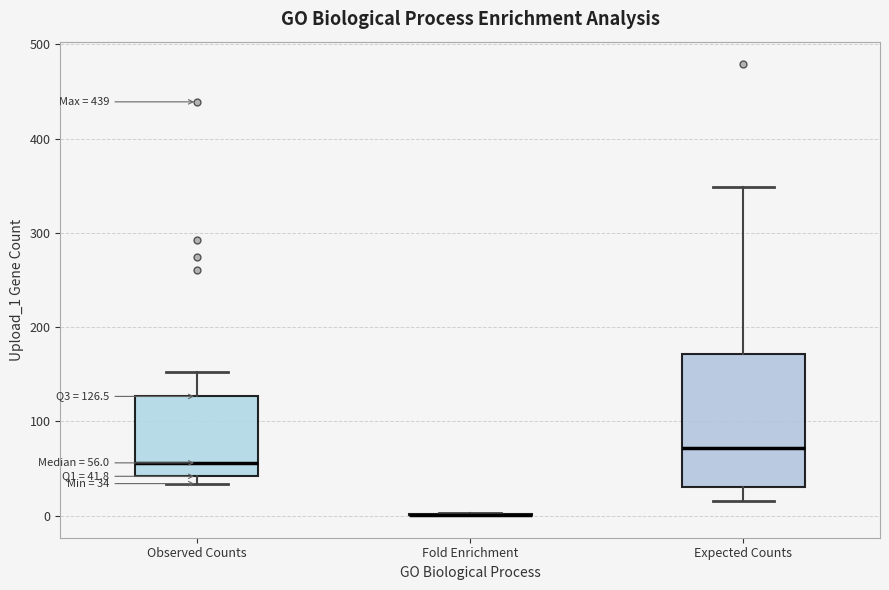

Which box is the tallest, from its lower edge to its upper edge?

Expected Counts